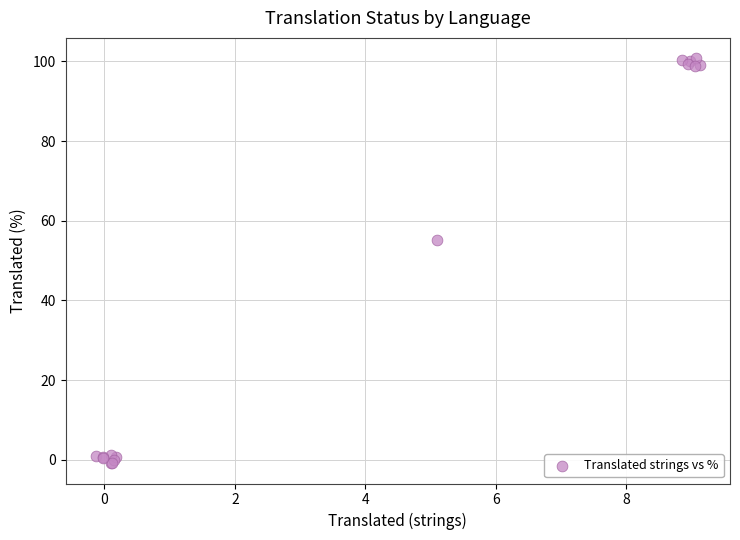

What Y value in the scatter plot is closest to 49?

55.2